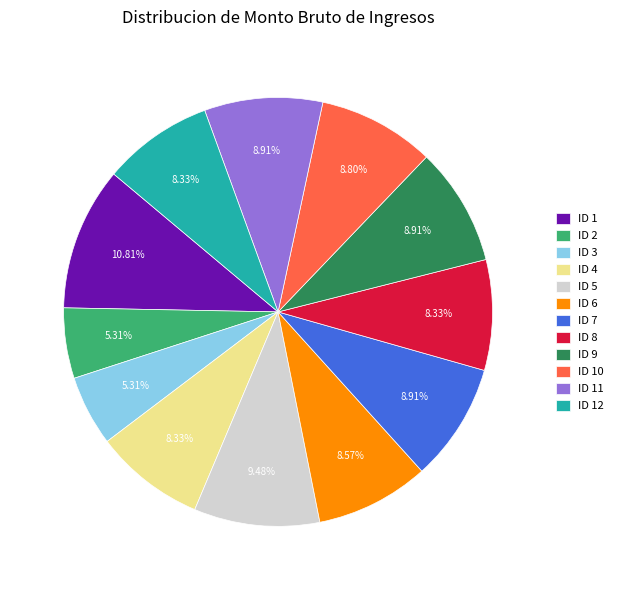

True or false: ID 4 accounts for 8% of the total.

True